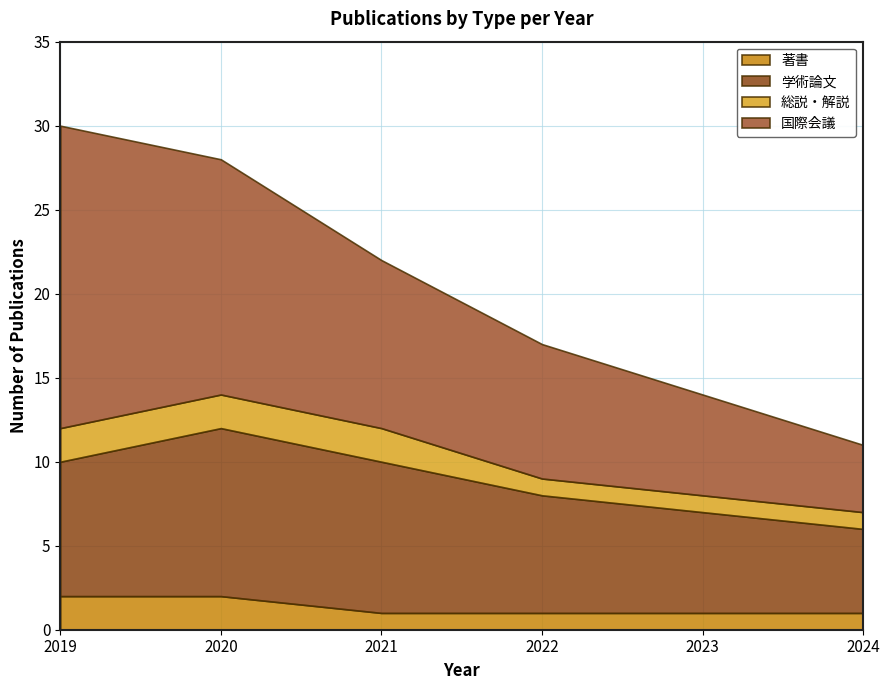

True or false: 学術論文 and 国際会議 cross at least once.

False